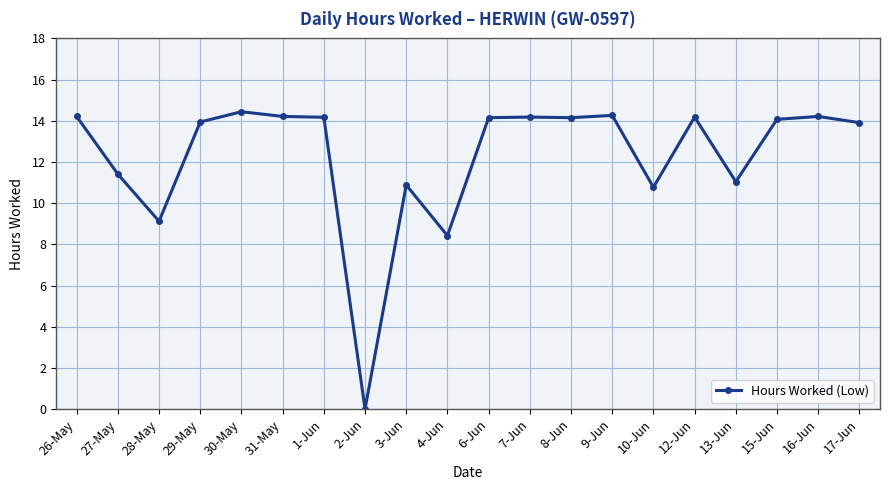

What is the label of the 10th point from the right?

6-Jun